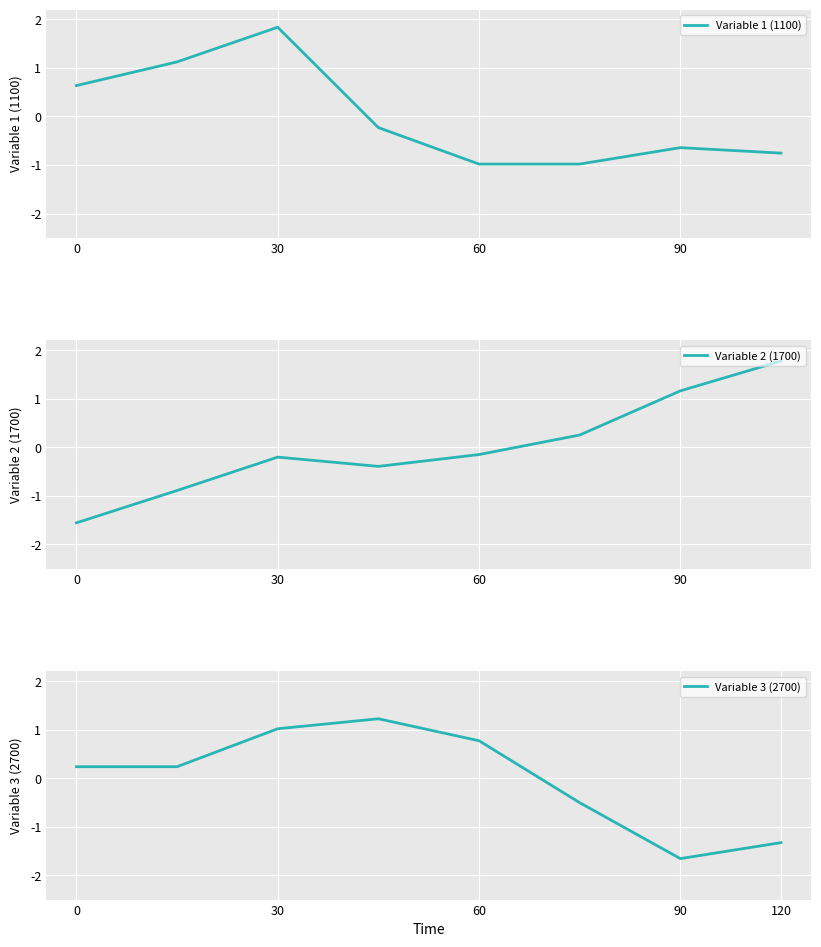

How many data points in Variable 3 (2700) are less than 0?

3